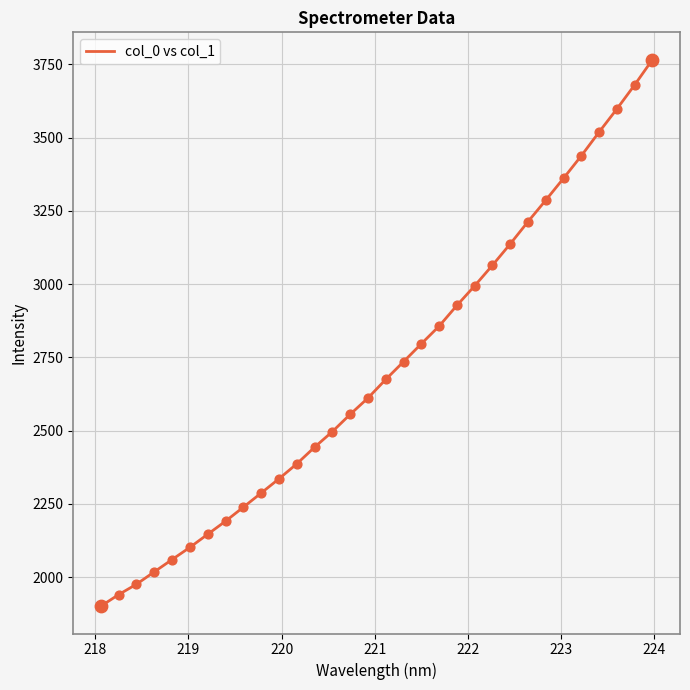

What is the difference between the maximum and minimum values?

1864.0